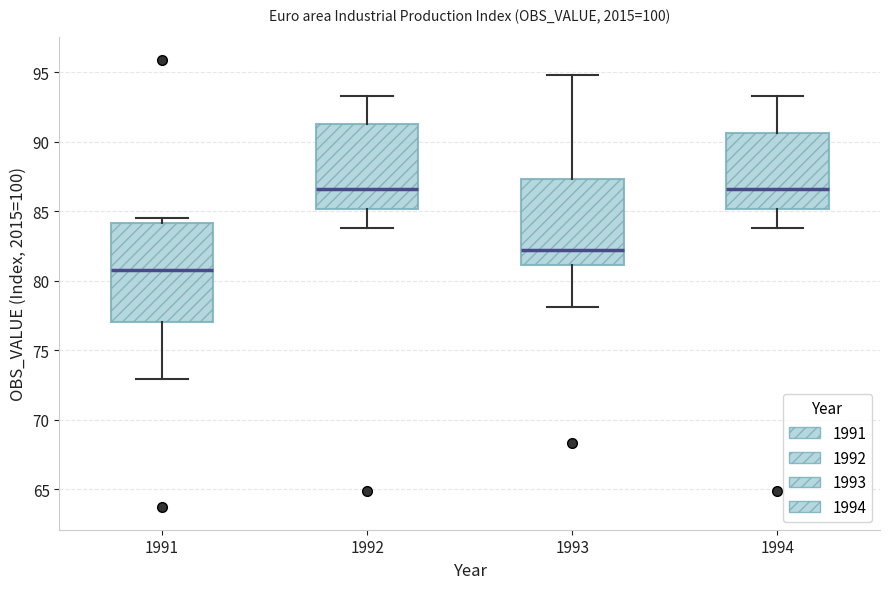

Comparing the boxes themselves (not the whiskers), which one is the tallest?

1991